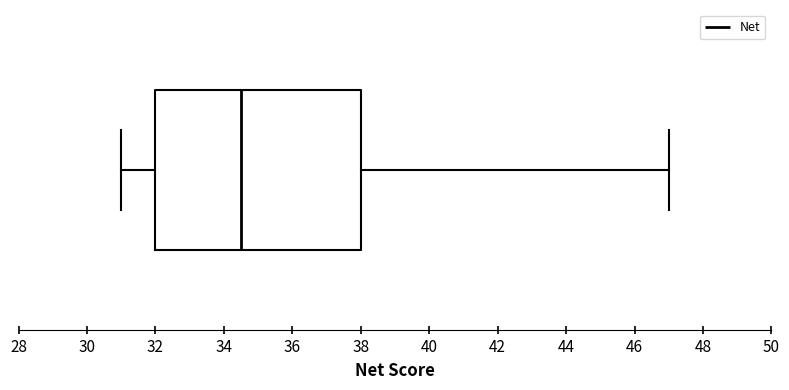

Where does the median line of the box sit on the x-axis? The values are not printed on the chart, so give them approximately, as read against the axis.

34.6